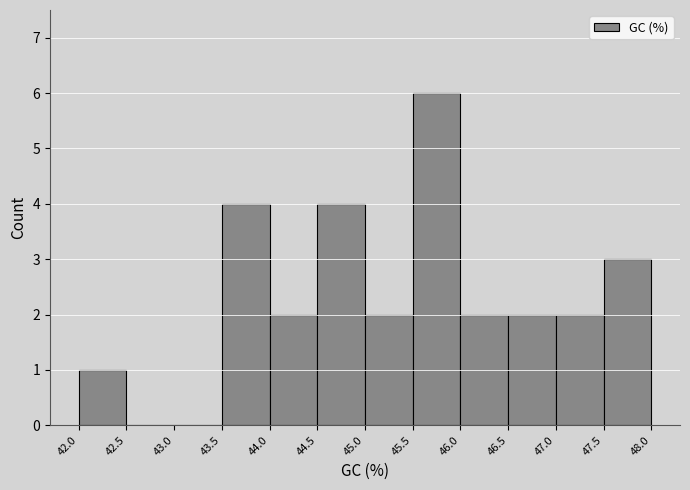

Which range on the x-axis has the tallest bar?

45.5 to 46.0